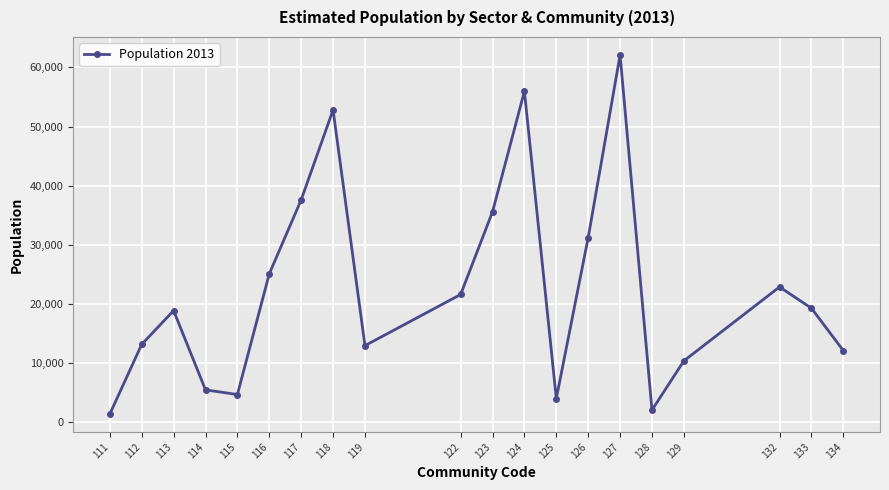

True or false: the data has more than 2 interior local peaks.

True